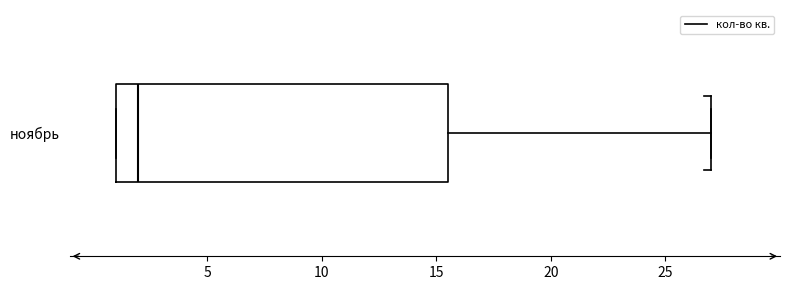

Read this box plot against the x-axis: the position of the median line, the range covered by the box, and the ends of both whiskers. The values are not printed on the chart, so give them approximately, as read against the axis.

median 2.0, box 1.0 to 15.5, whiskers 1.0 to 27.0